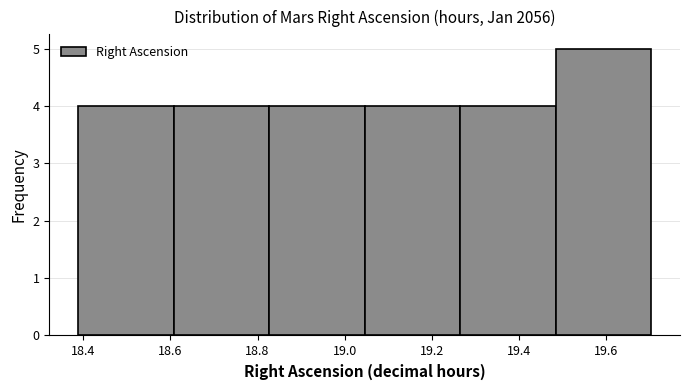

Reading left to right, transcribe this chart: for each bar, give the range it covers on the x-axis and its height. Neither the bar edges nor the heights are printed on the chart, so give them approximately, as read against the axes.

18.38 to 18.60: 4
18.60 to 18.82: 4
18.82 to 19.04: 4
19.04 to 19.26: 4
19.26 to 19.48: 4
19.48 to 19.70: 5